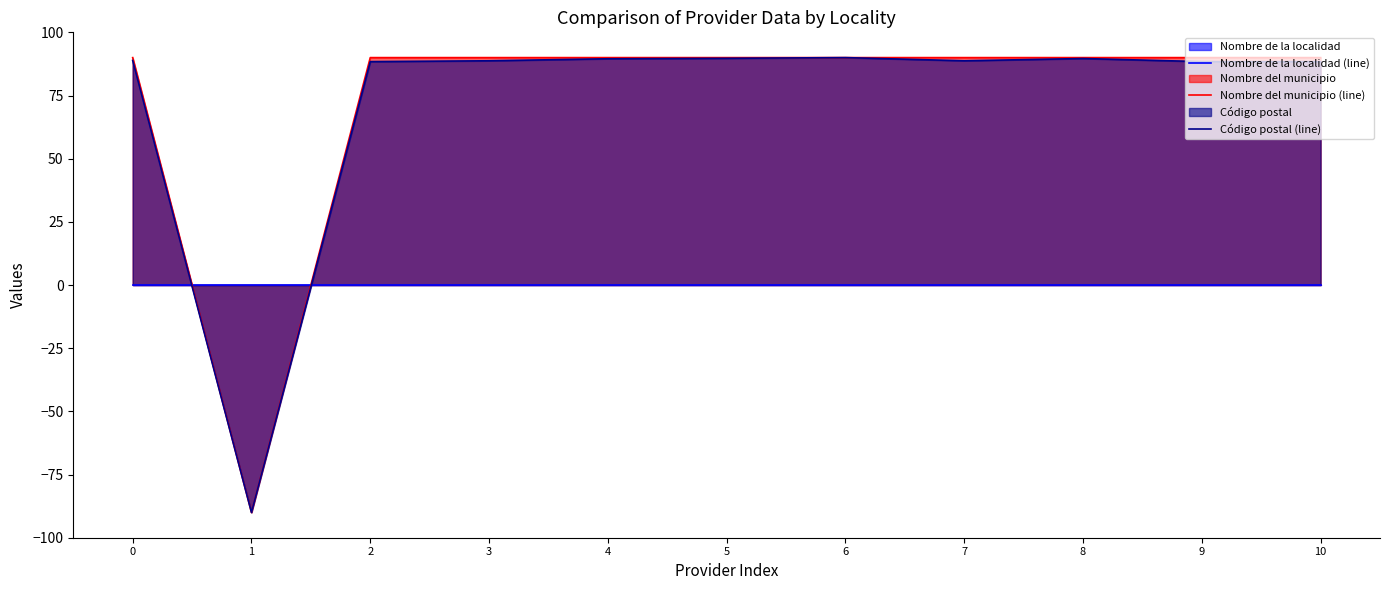

What is the total value across all series at 9?

178.4